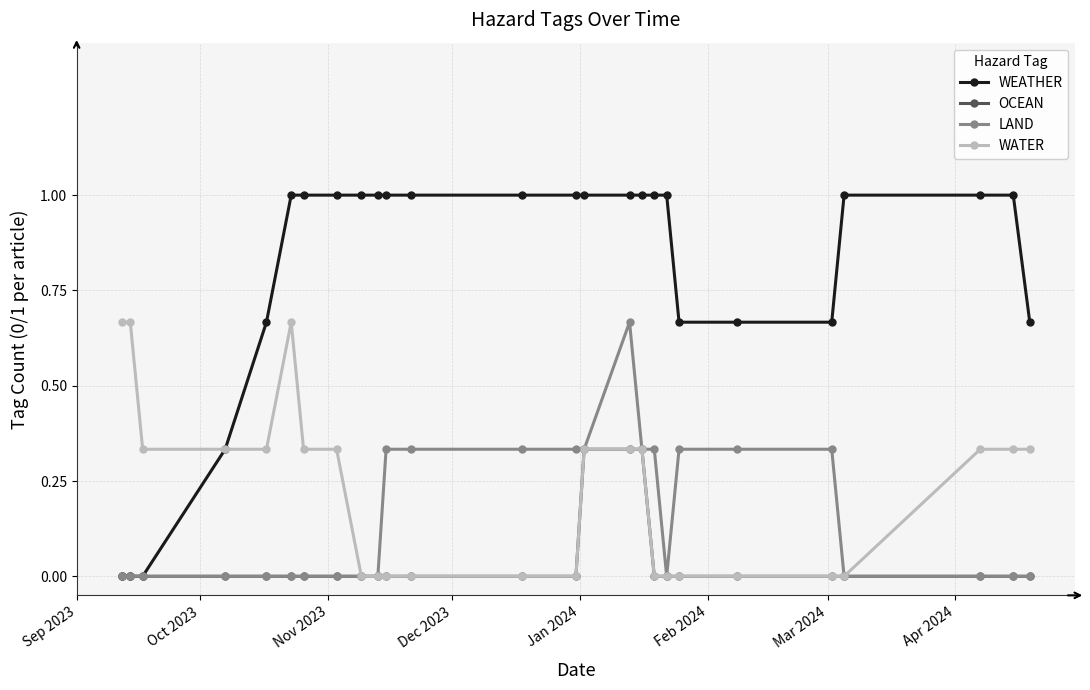

What is the value of the WEATHER point at the 14th from the left?

1.0